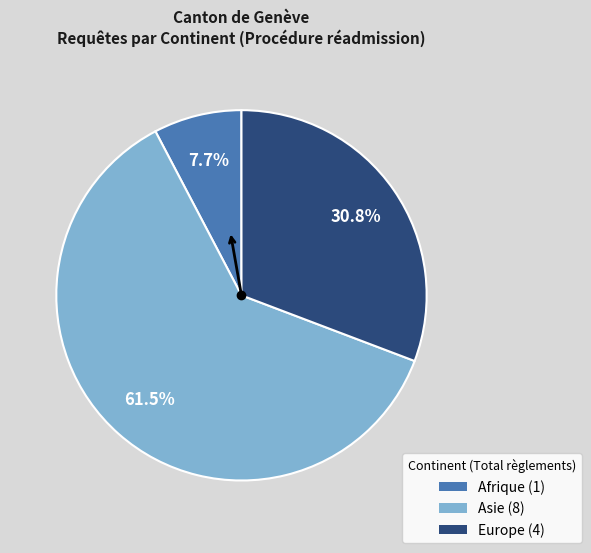

Which category has the biggest portion of the pie?

Asie